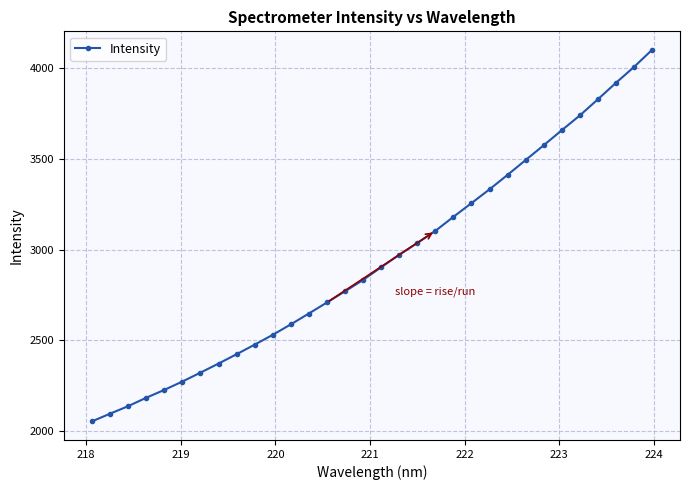

What is the difference between the second highest and second lowest values?

1911.8